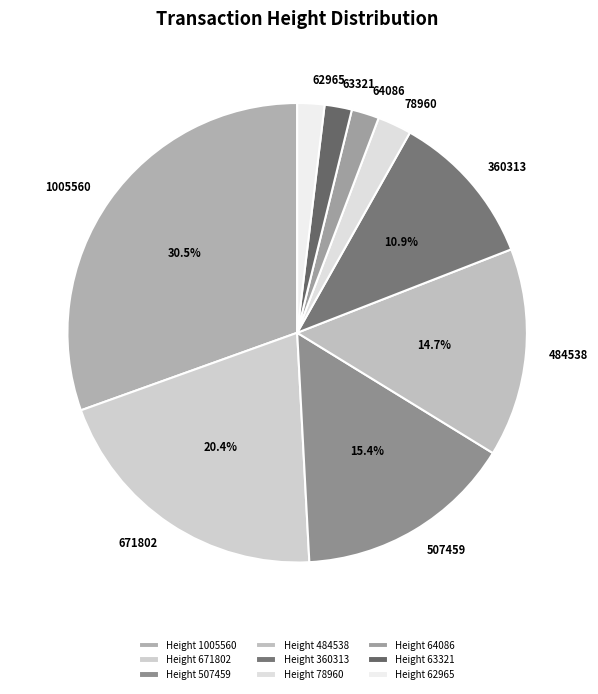

How much of the chart is everything except 484538?

85.3%